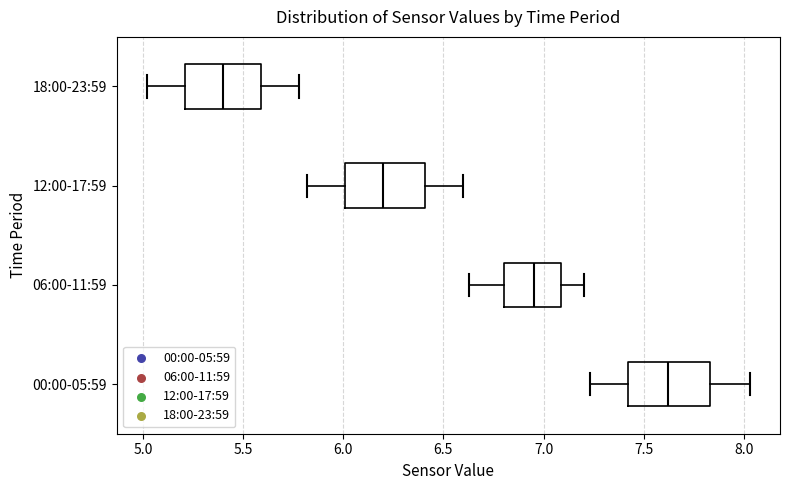

Where does the median line of the box for 00:00-05:59 sit on the x-axis? The values are not printed on the chart, so give them approximately, as read against the axis.

7.60